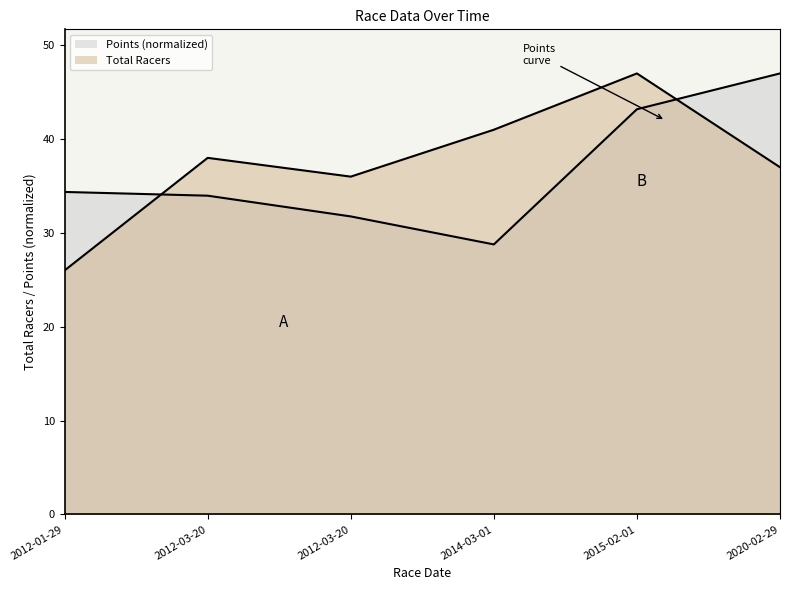

At how many categories does at least one series exceed 26?

6